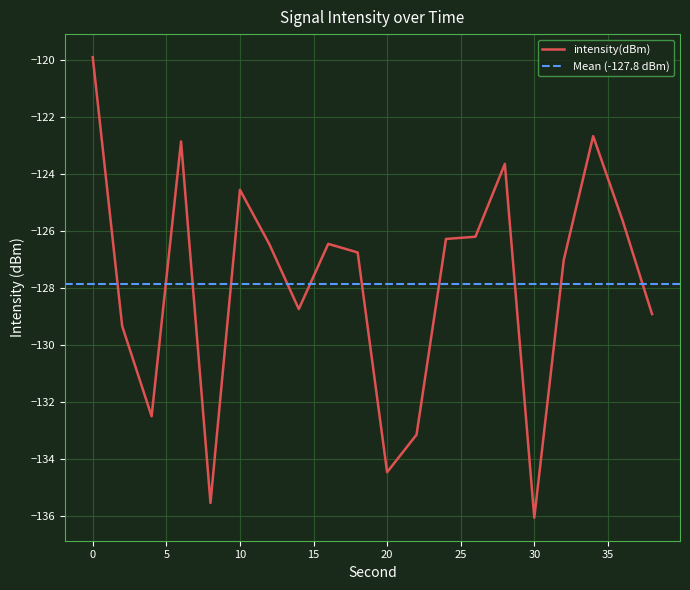

Where is the first local minimum?

4